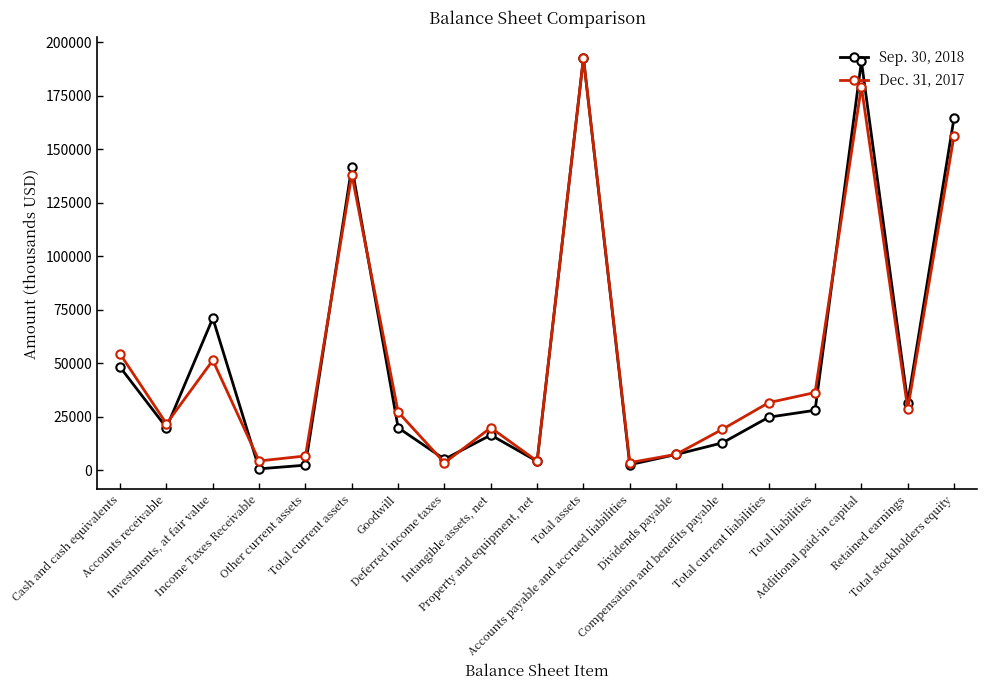

Where is the first local maximum for Sep. 30, 2018?

Investments, at fair value